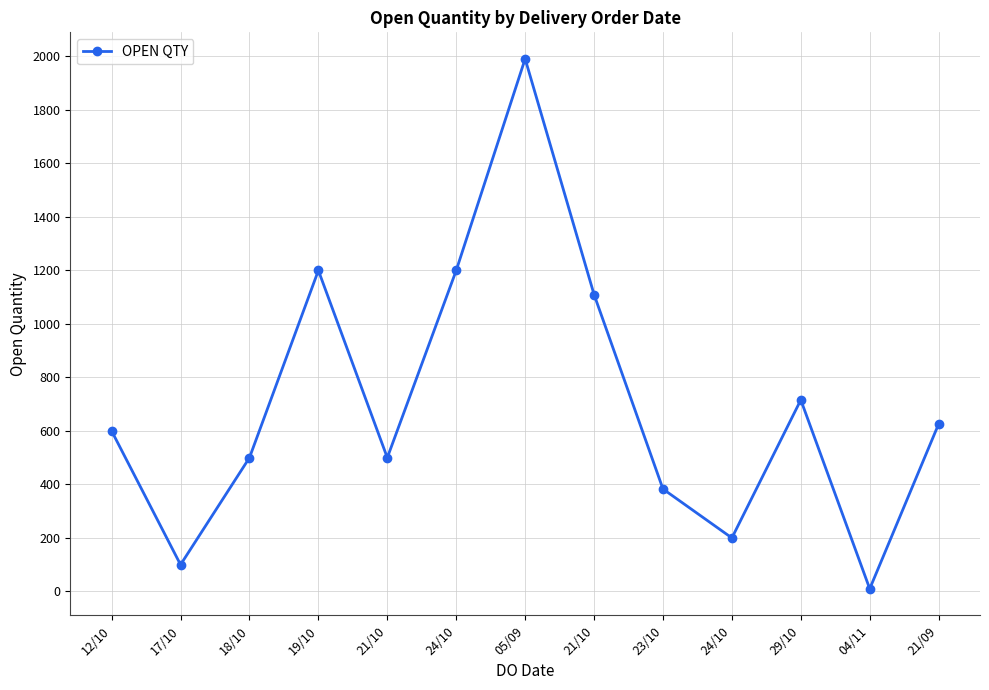

True or false: the data shows 871 at 18/10.

False